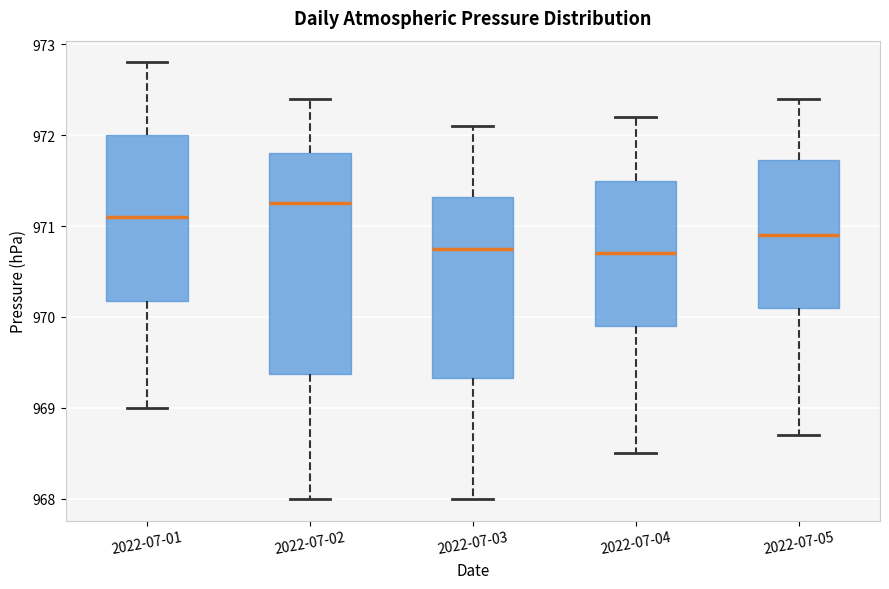

Comparing the boxes themselves (not the whiskers), which one is the tallest?

2022-07-02